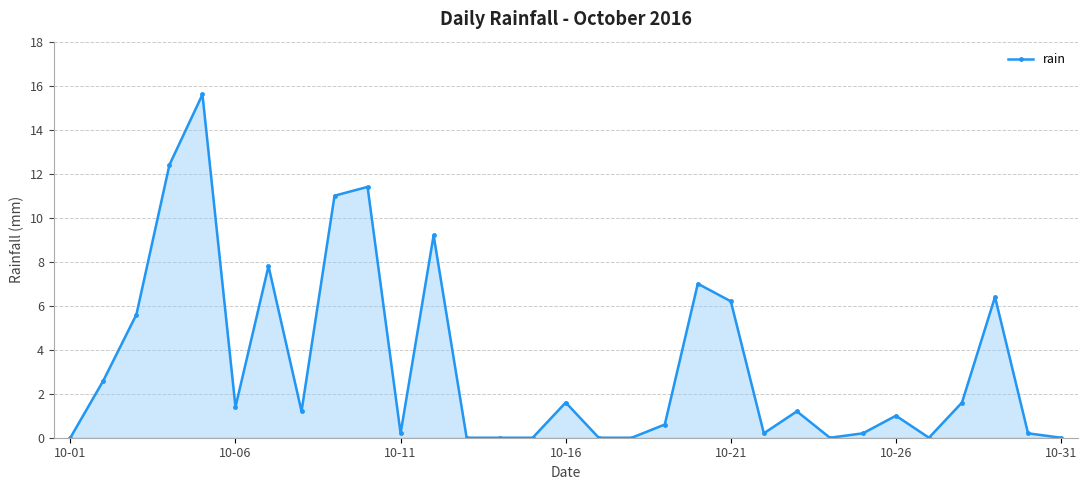

How many lines are shown in the chart?

1